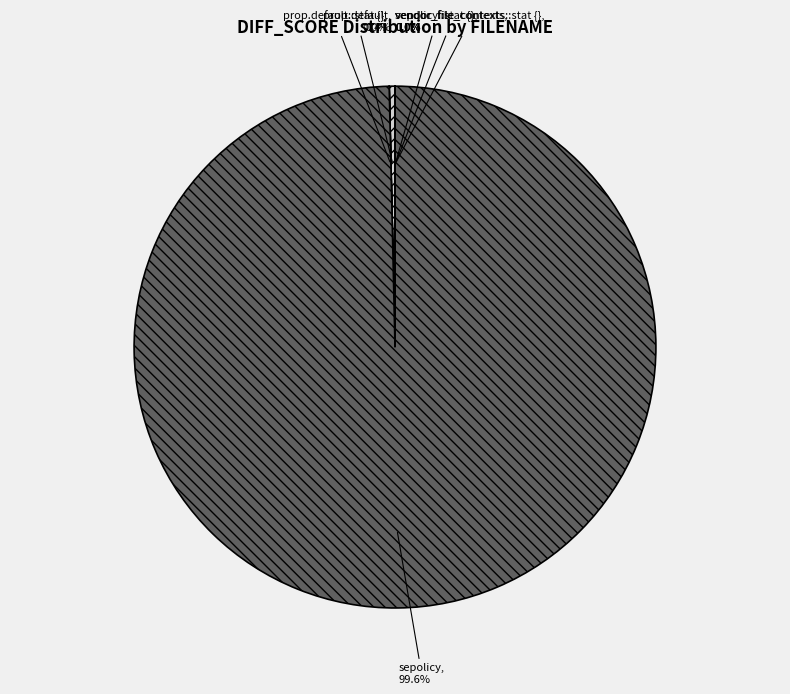

To the nearest percent, what is the difference between the largest and smallest slice percentages?

100%